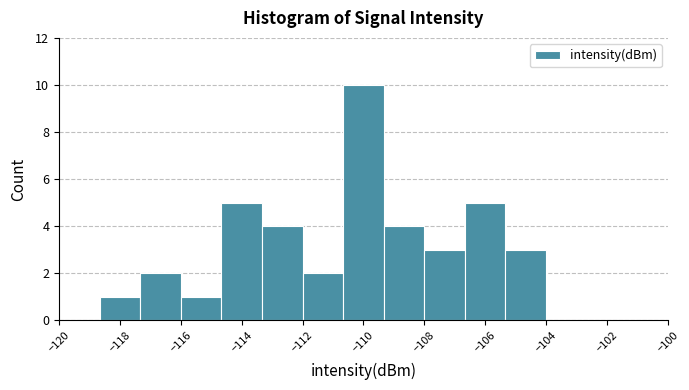

Reading left to right, transcribe this chart: for each bar, give the range it covers on the x-axis and its height. Neither the bar edges nor the heights are printed on the chart, so give them approximately, as read against the axes.

-120.0 to -118.6: 0
-118.6 to -117.4: 1
-117.4 to -116.0: 2
-116.0 to -114.6: 1
-114.6 to -113.4: 5
-113.4 to -112.0: 4
-112.0 to -110.6: 2
-110.6 to -109.4: 10
-109.4 to -108.0: 4
-108.0 to -106.6: 3
-106.6 to -105.4: 5
-105.4 to -104.0: 3
-104.0 to -102.6: 0
-102.6 to -101.4: 0
-101.4 to -100.0: 0